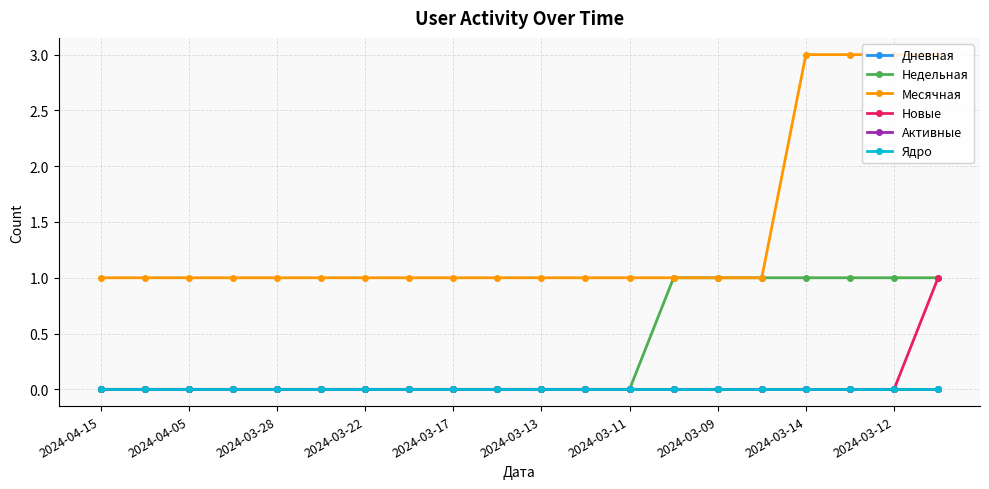

Where is Новые nearest to the value 0?

2024-04-15